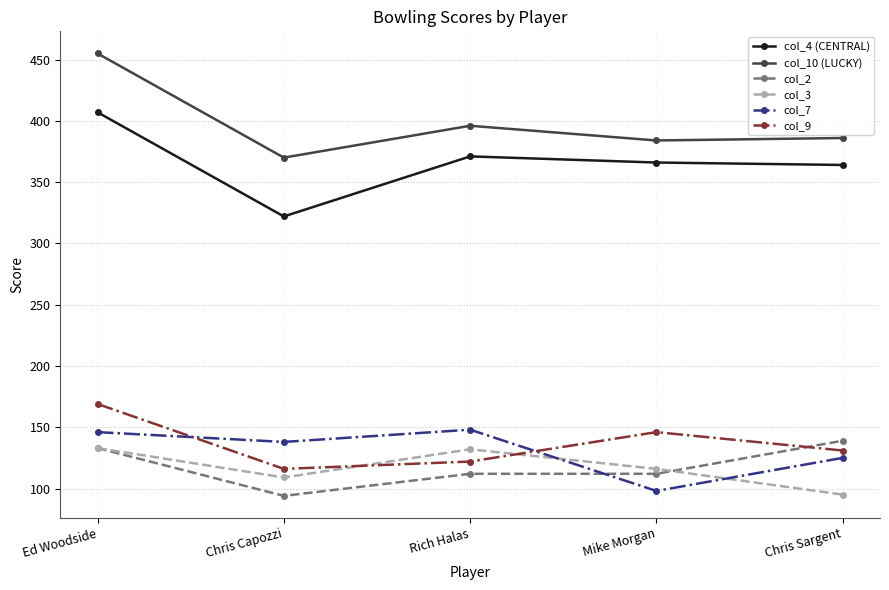

Where is the first local maximum for col_3?

Rich Halas